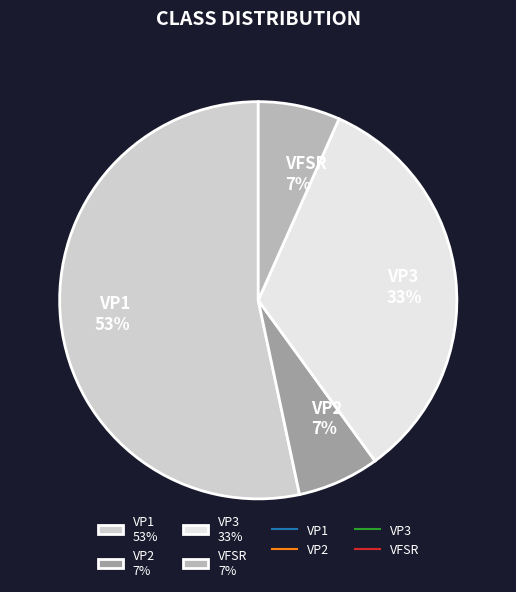

To the nearest percent, what is the average slice percentage?

25%